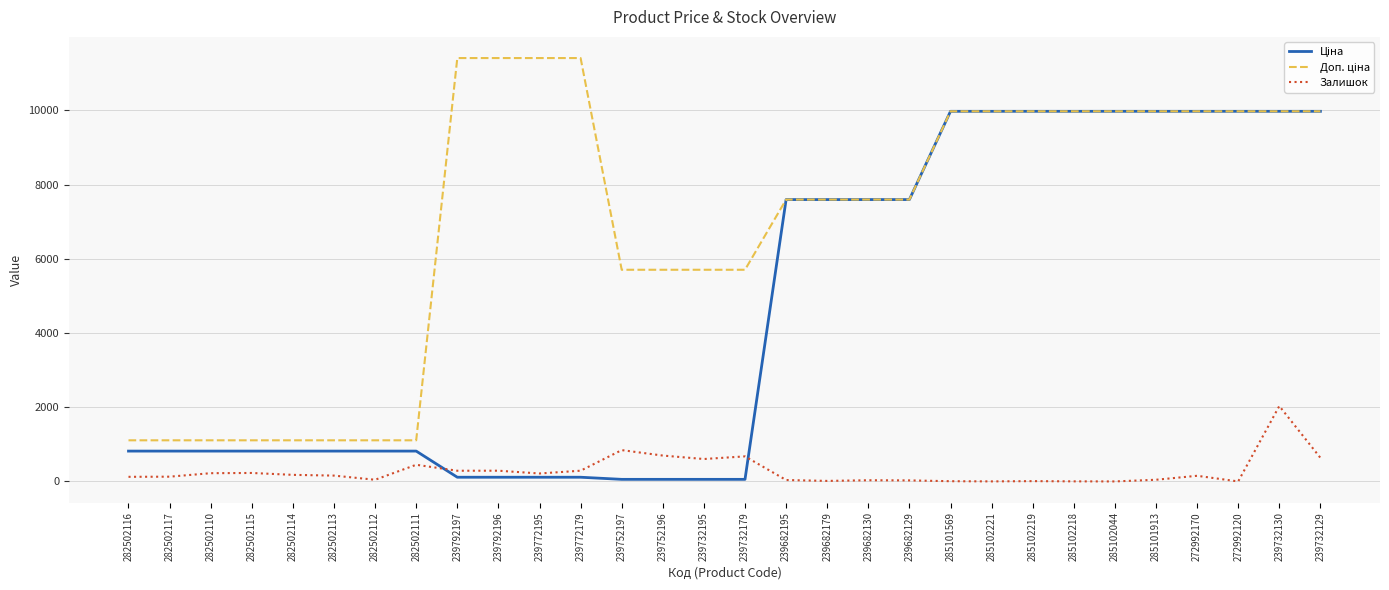

Which category has the highest value in the Залишок series?

239732130